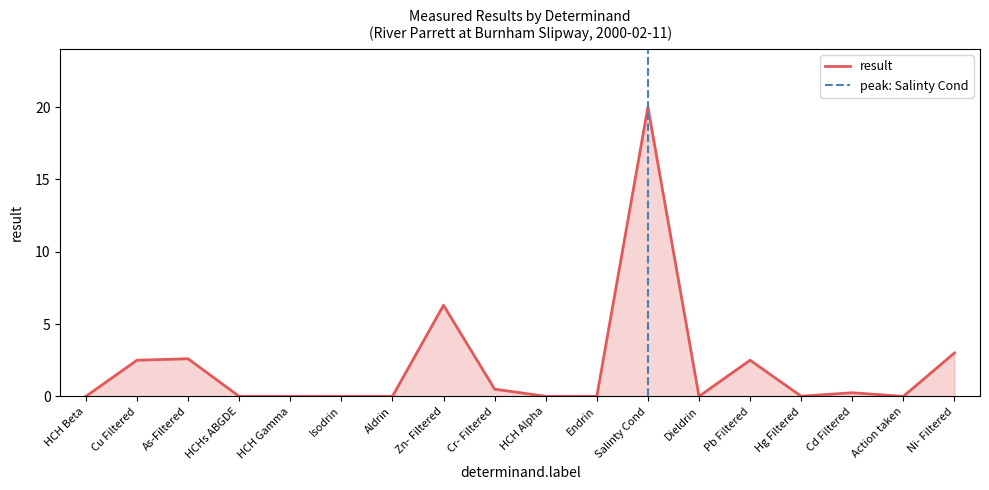

Approximately how many times larger is the value at Cd Filtered compared to Cu Filtered?

0.1